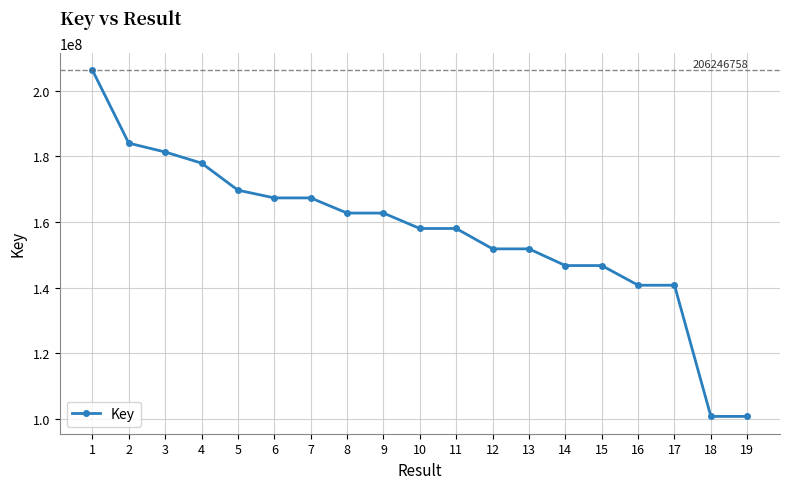

What is the smallest value displayed?

100727194